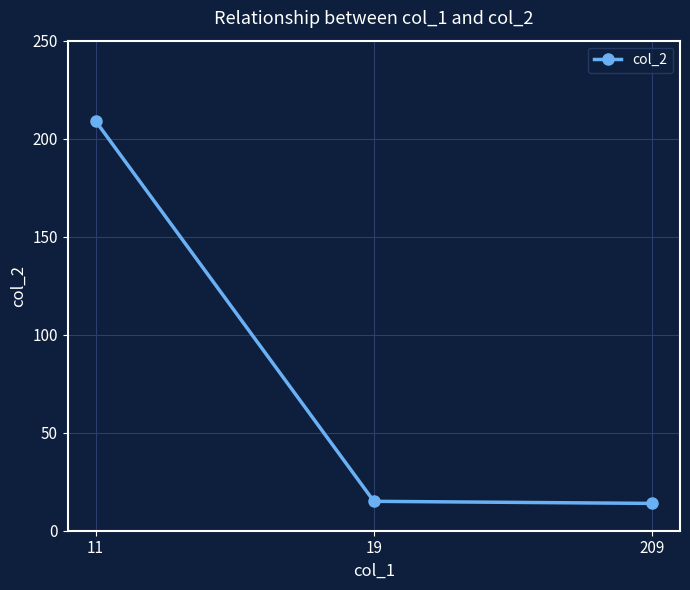

How many lines are shown in the chart?

1